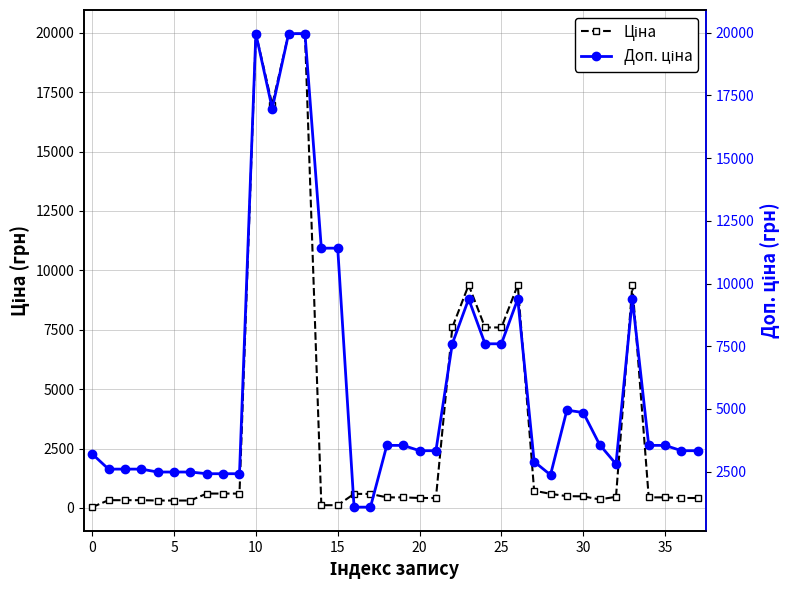

Which series has the largest total across all categories?

Доп. ціна